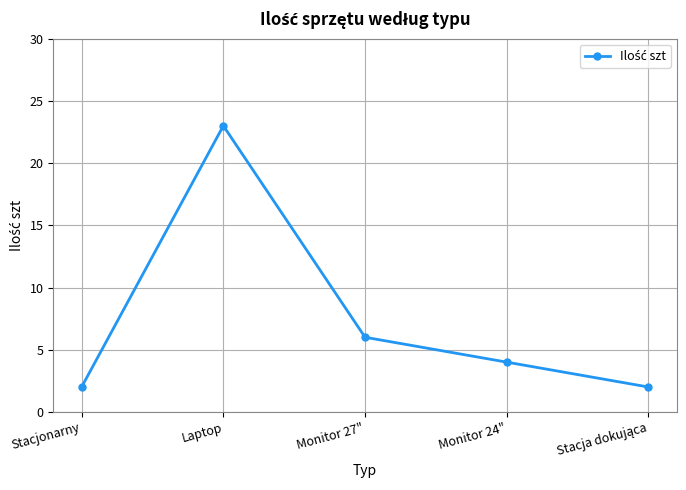

True or false: the data shows 4 at Monitor 24".

True